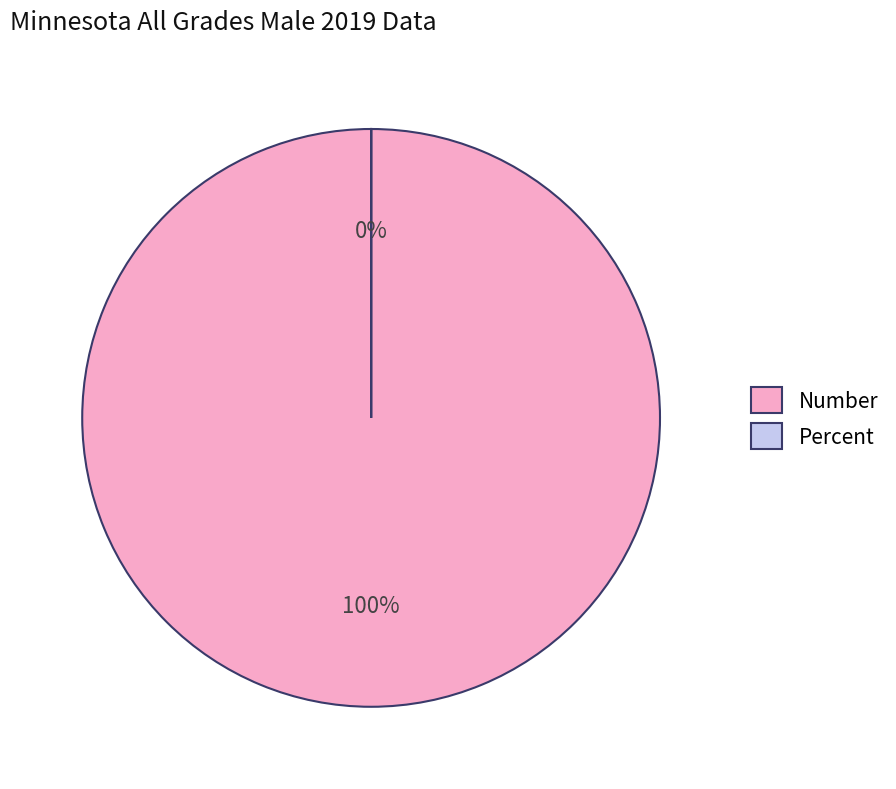

How many slices are in this pie chart?

2